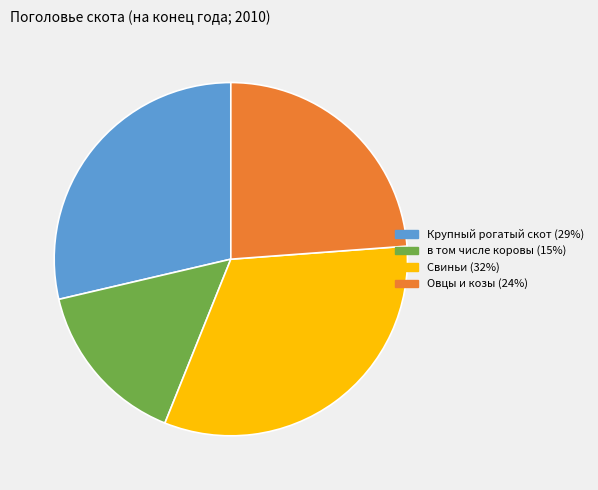

What is the largest slice in the pie chart?

Свиньи